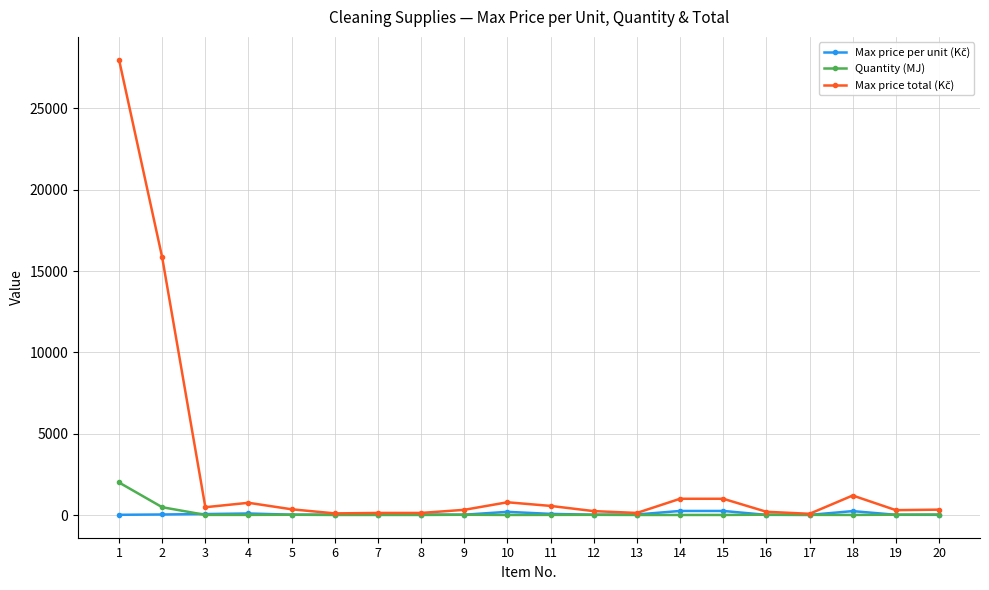

At how many categories does at least one series exceed 5816?

2